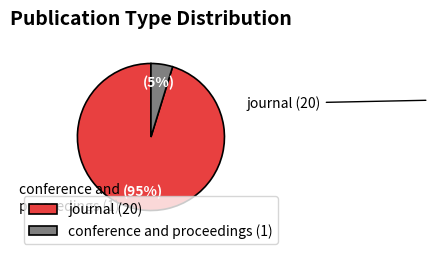

How many slices are in this pie chart?

2